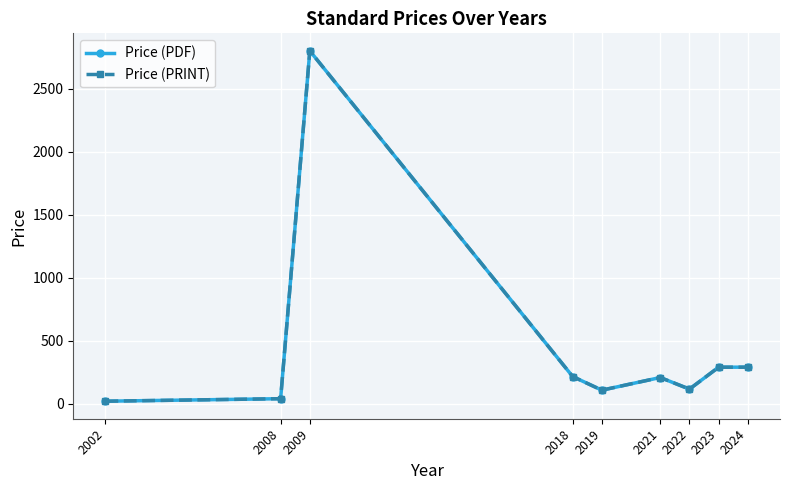

Is this an area chart (filled region under the line)?

No